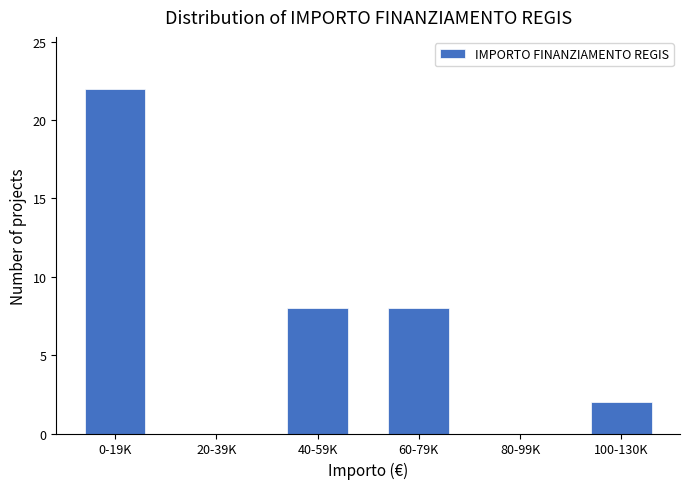

Reading left to right, transcribe all the data shown in this chart.

0-19K=22	20-39K=0	40-59K=8	60-79K=8	80-99K=0	100-130K=2